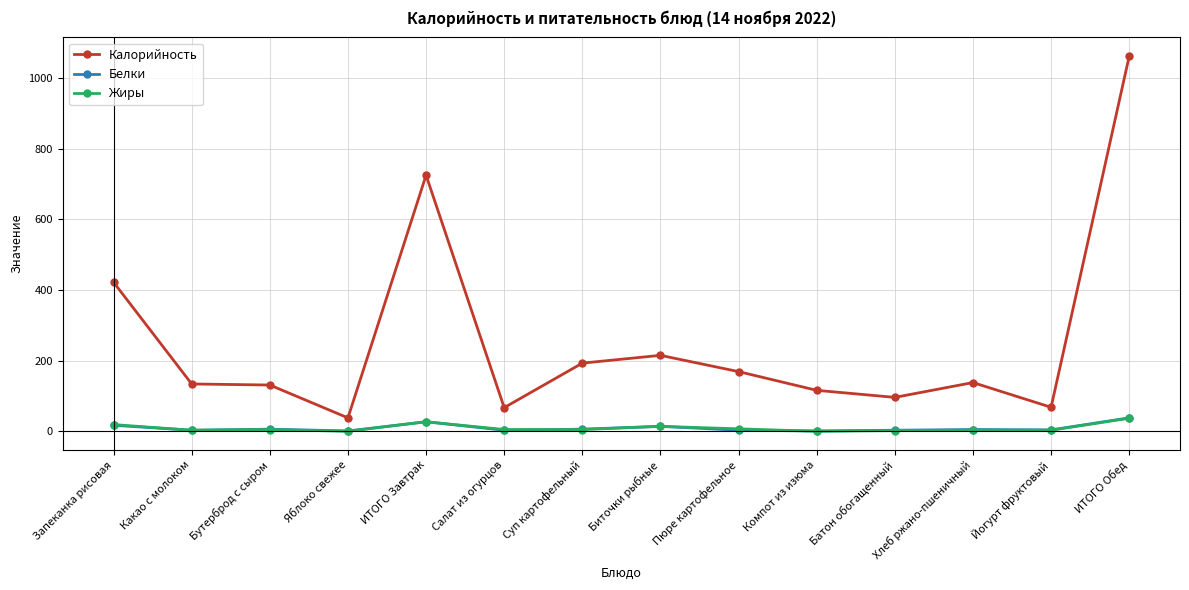

True or false: Жиры has more than 0 points higher than both neighbors.

True